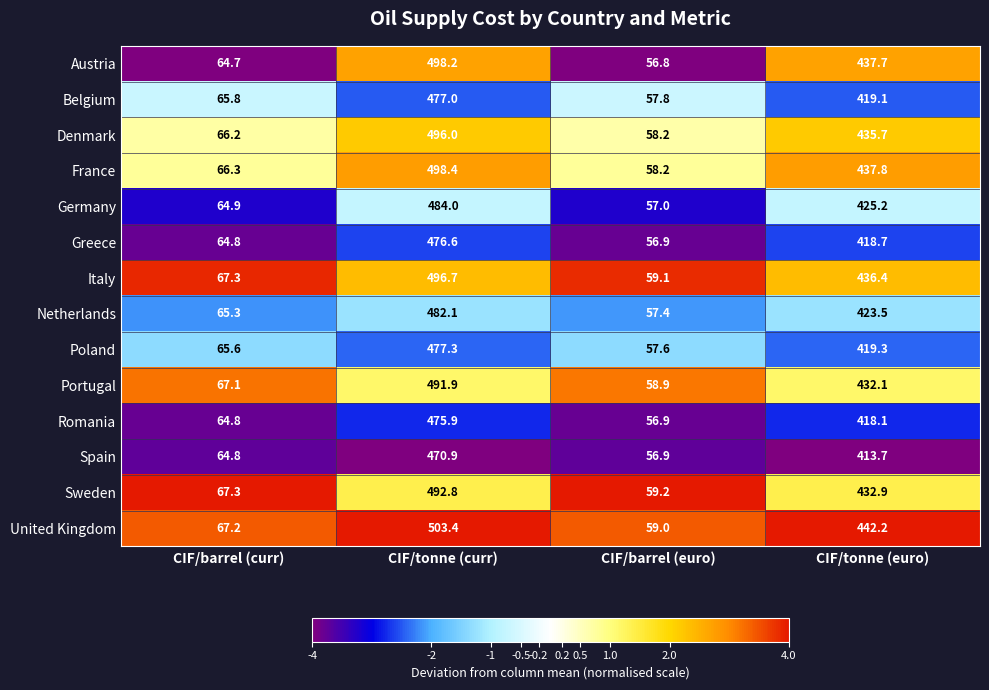

At which category is the sum across all series the highest?

CIF/tonne (curr)